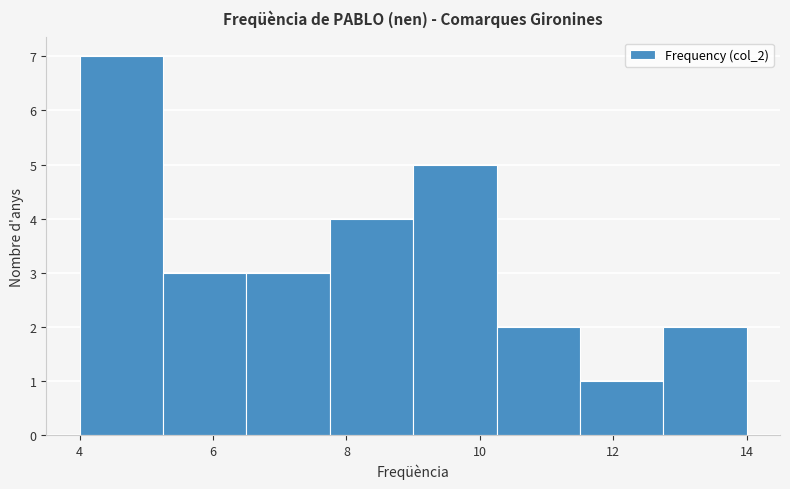

Reading left to right, list every bar in this chart as the range it spans on the x-axis followed by its height. Neither the bar edges nor the heights are printed on the chart, so give them approximately, as read against the axes.

4.00 to 5.25: 7
5.25 to 6.50: 3
6.50 to 7.75: 3
7.75 to 9.00: 4
9.00 to 10.25: 5
10.25 to 11.50: 2
11.50 to 12.75: 1
12.75 to 14.00: 2